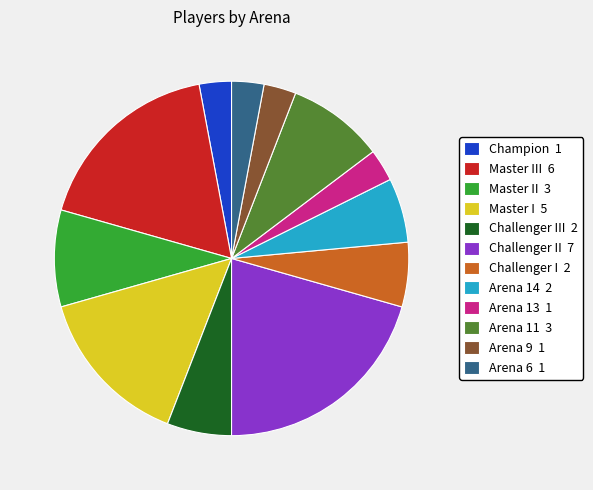

Which slice is the largest?

Challenger II 7